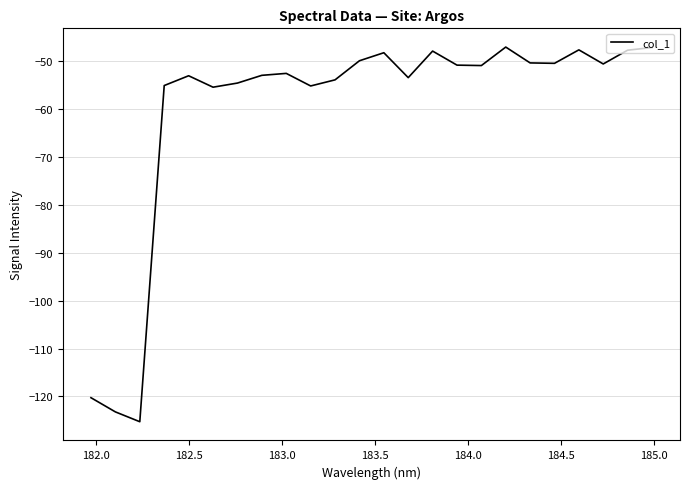

What is the difference between the maximum and minimum values?

78.1